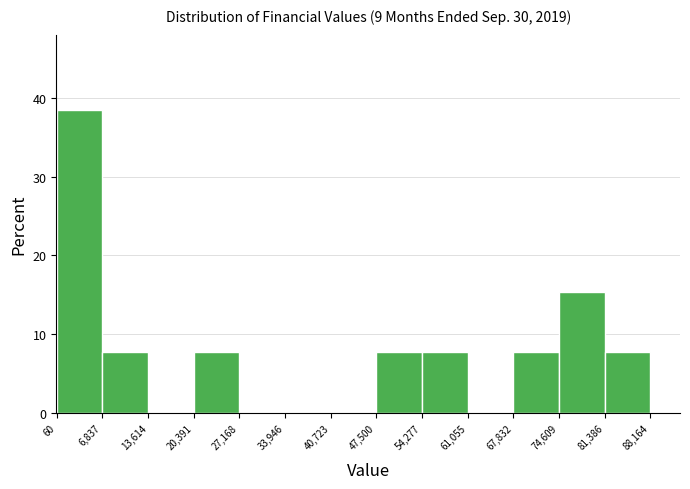

Reading left to right, list every bar in this chart as the range it spans on the x-axis followed by its height. The values are not printed on the chart, so give them approximately, as read against the axis.

60 to 6,837: 38
6,837 to 13,614: 8
13,614 to 20,391: 0
20,391 to 27,168: 8
27,168 to 33,946: 0
33,946 to 40,723: 0
40,723 to 47,500: 0
47,500 to 54,277: 8
54,277 to 61,055: 8
61,055 to 67,832: 0
67,832 to 74,609: 8
74,609 to 81,386: 15
81,386 to 88,164: 8